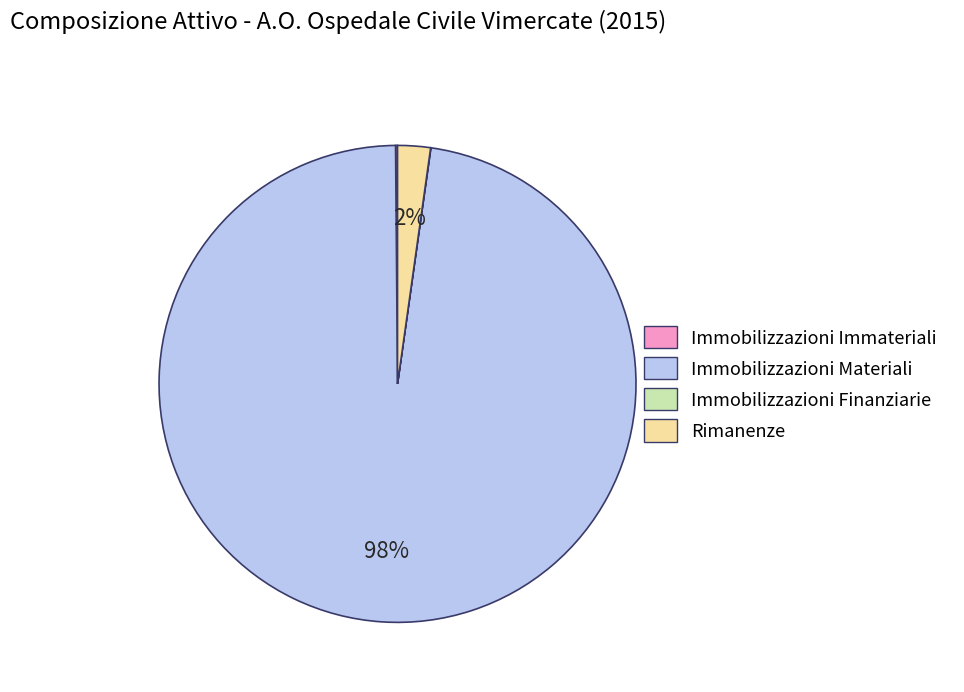

Does Rimanenze account for over 50% of the chart?

No